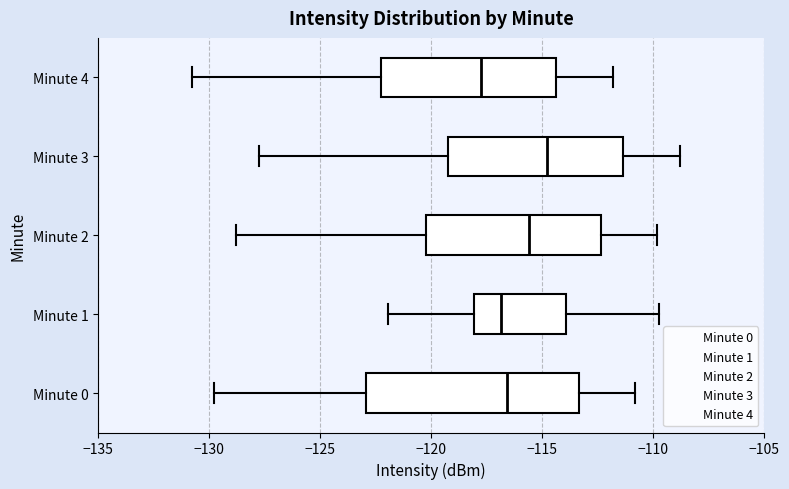

Reading bottom to top, transcribe this box plot: for each box, give where its median line is, the range the box spans, and where its two whiskers end, as read against the x-axis. The values are not printed on the chart, so give them approximately, as read against the axis.

Minute 0: median -116.5, box -123.0 to -113.5, whiskers -130.0 to -111.0
Minute 1: median -117.0, box -118.0 to -114.0, whiskers -122.0 to -110.0
Minute 2: median -115.5, box -120.0 to -112.5, whiskers -129.0 to -110.0
Minute 3: median -115.0, box -119.5 to -111.5, whiskers -128.0 to -109.0
Minute 4: median -118.0, box -122.5 to -114.5, whiskers -131.0 to -112.0